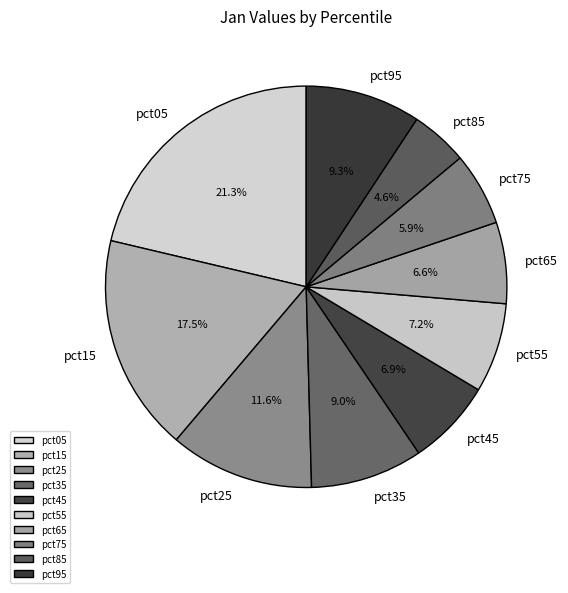

To the nearest percent, what is the difference between the largest and smallest slice percentages?

17%